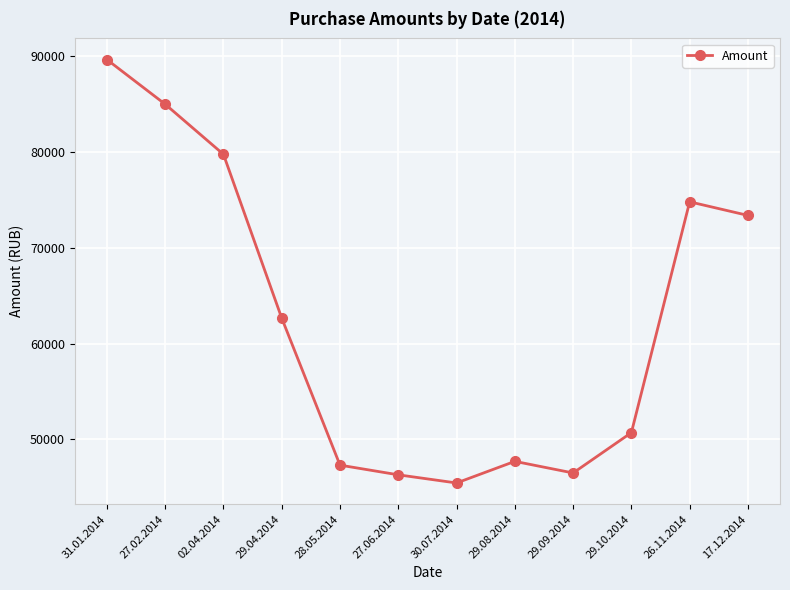

What is the value of the 2nd point from the left?

85003.9